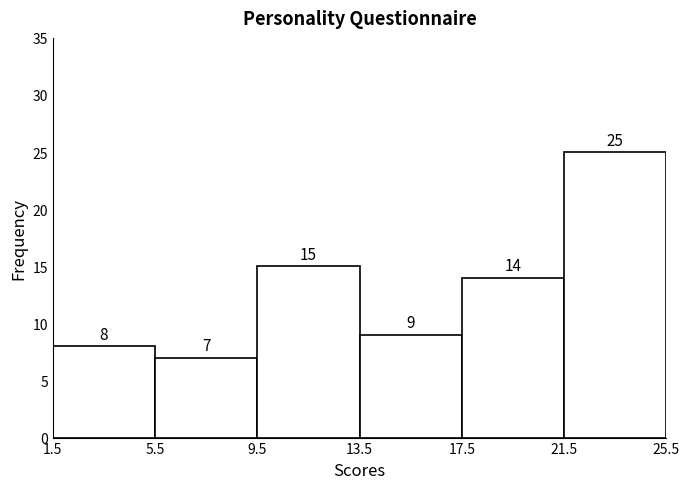

Which range on the x-axis has the tallest bar?

21.5 to 25.5